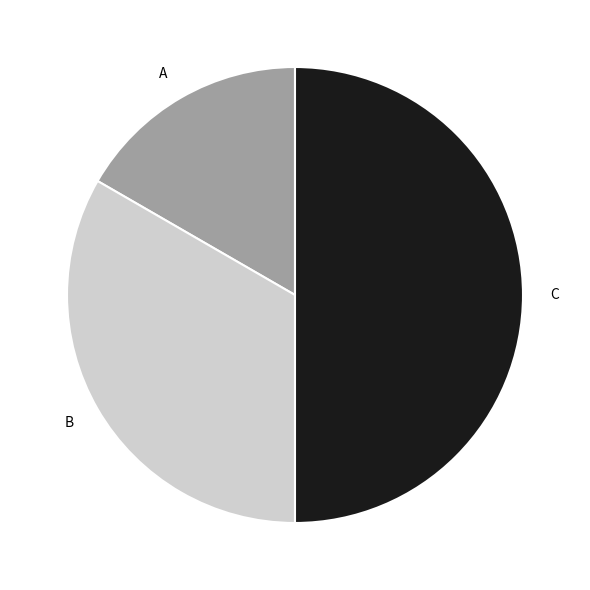

Is A the majority of the pie?

No